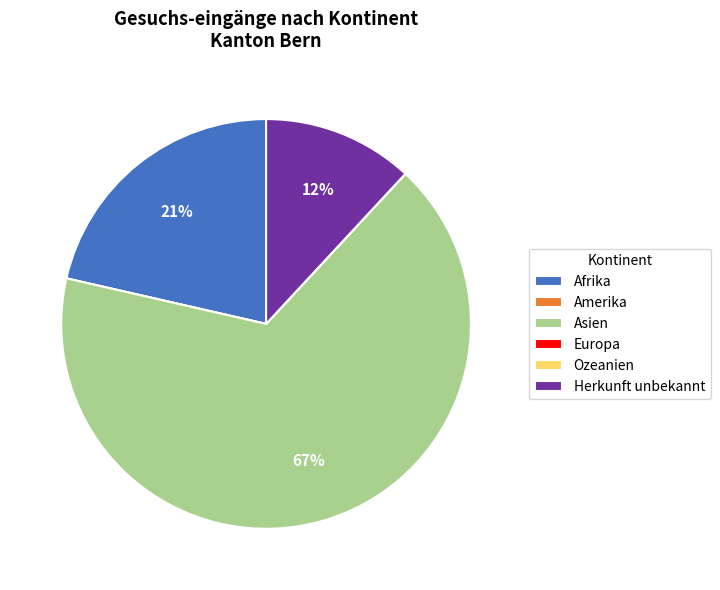

The Herkunft unbekannt slice represents 24% of the pie. True or false?

False